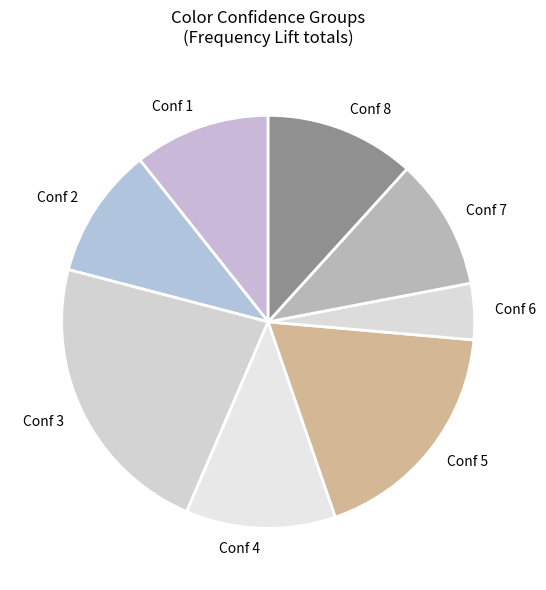

Does Conf 2 represent more than half of the total?

No